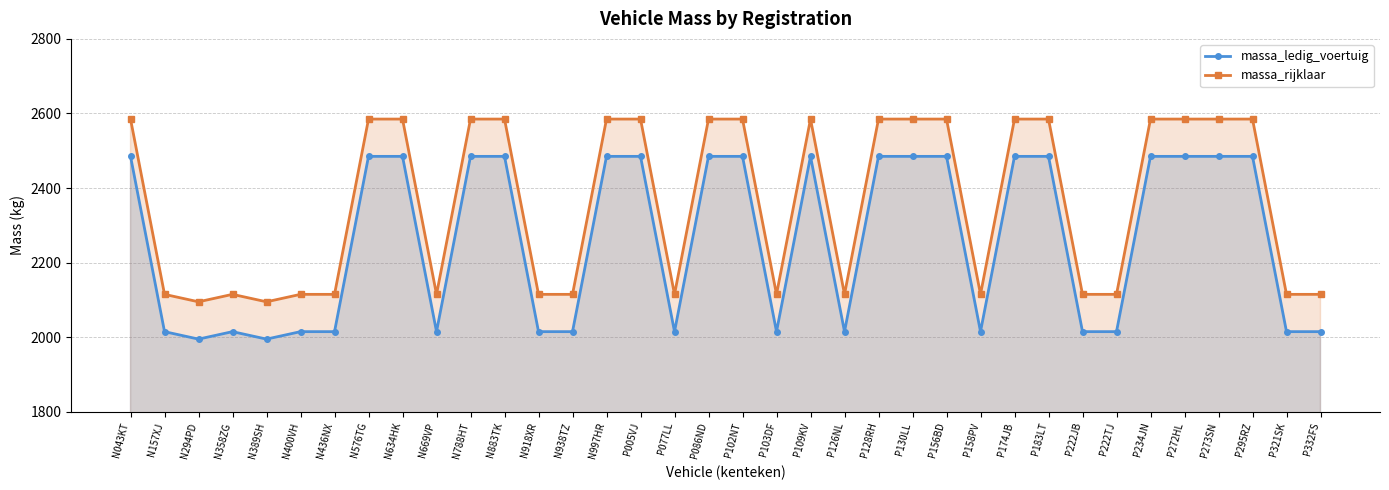

At N788HT, list the series in order from smallest to largest.

massa_ledig_voertuig, massa_rijklaar